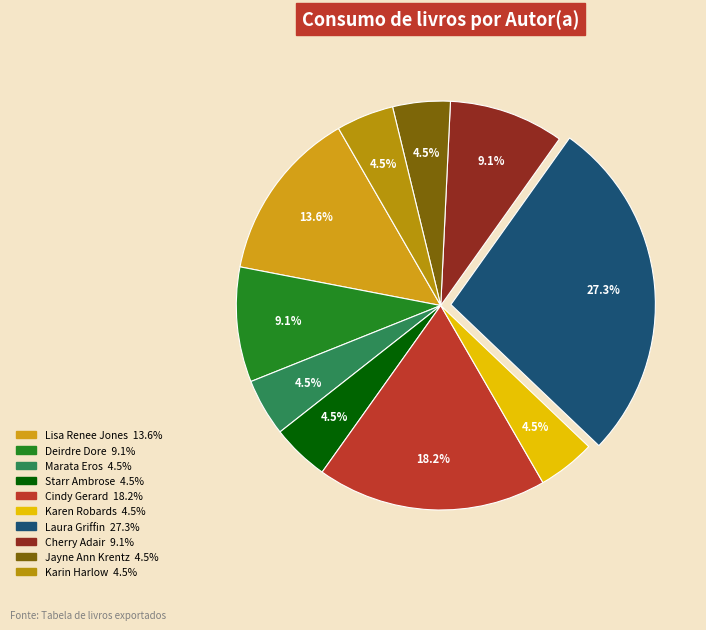

How many slices are in this pie chart?

10